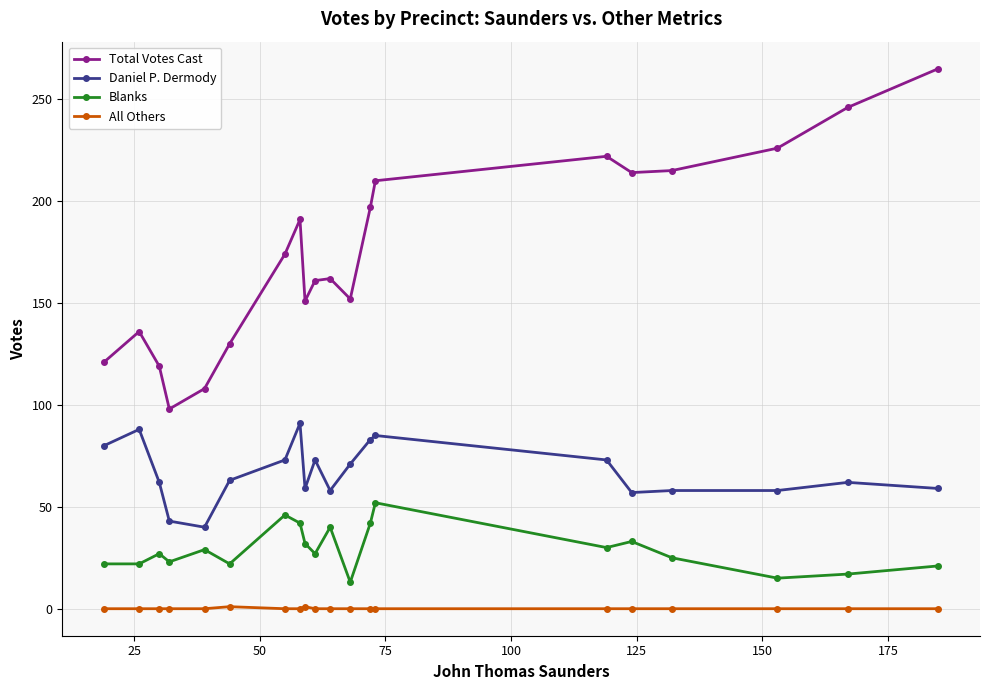

Which series has the largest range (max minus min)?

Total Votes Cast